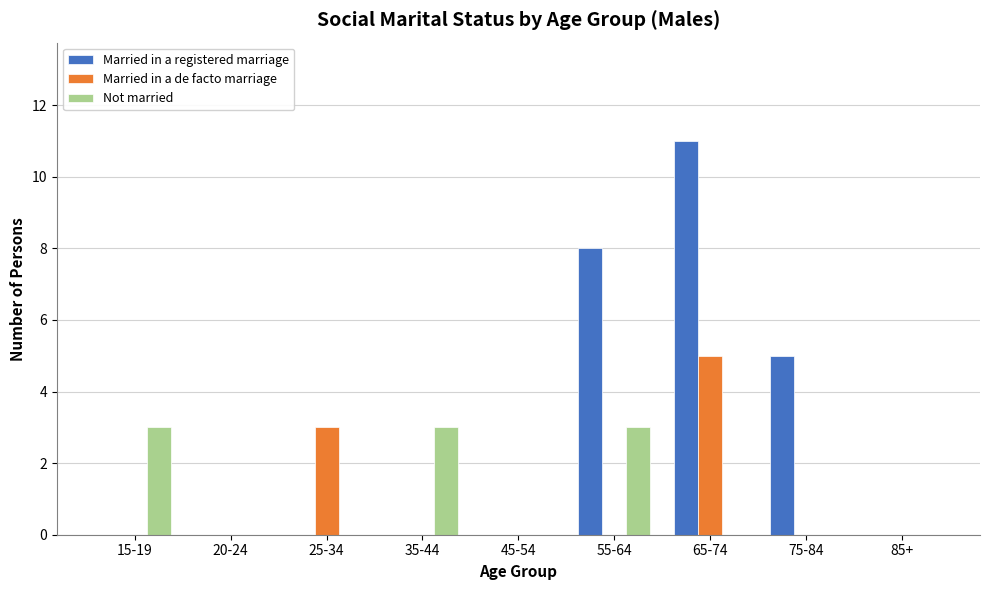

Which series changed the most between 20-24 and 35-44?

Not married